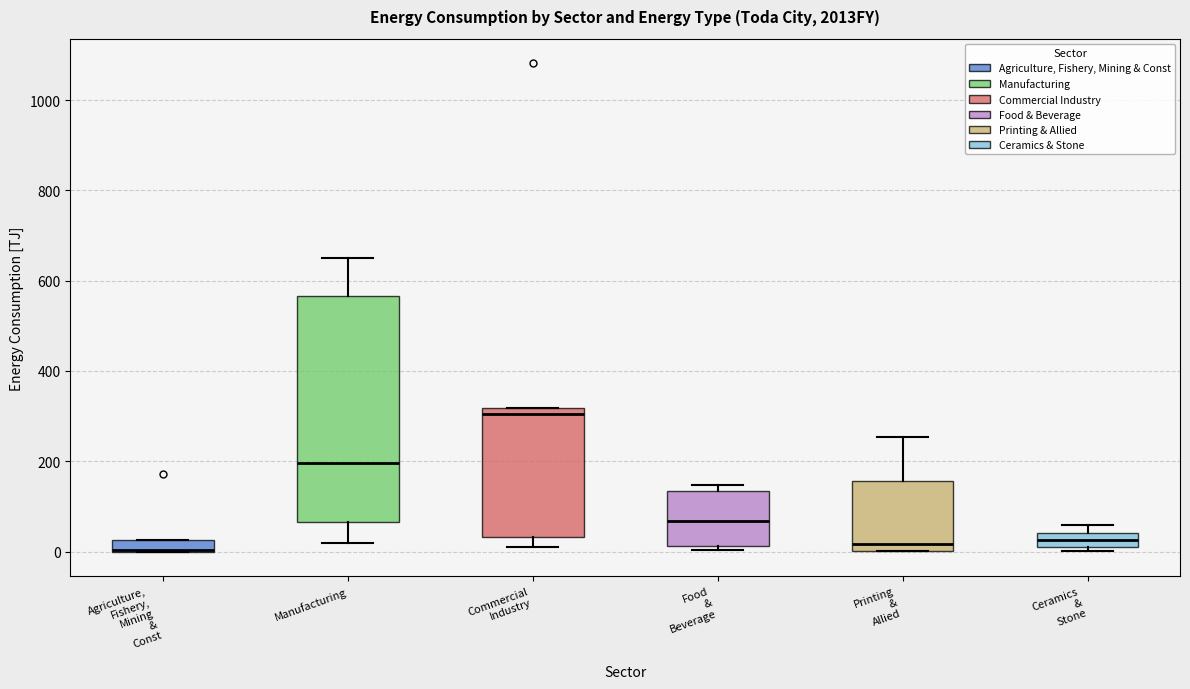

Where does the median line of the box for Commercial Industry sit on the y-axis? The values are not printed on the chart, so give them approximately, as read against the axis.

300